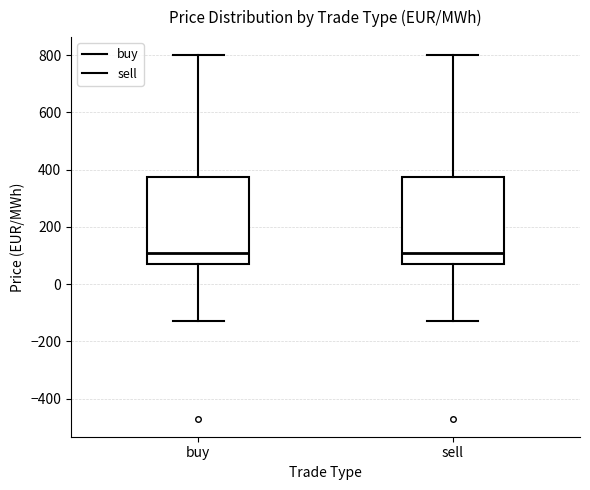

Reading left to right, transcribe this box plot: for each box, give where its median line is, the range the box spans, and where its two whiskers end, as read against the y-axis. The values are not printed on the chart, so give them approximately, as read against the axis.

buy: median 120, box 60 to 380, whiskers -120 to 800
sell: median 120, box 60 to 380, whiskers -120 to 800